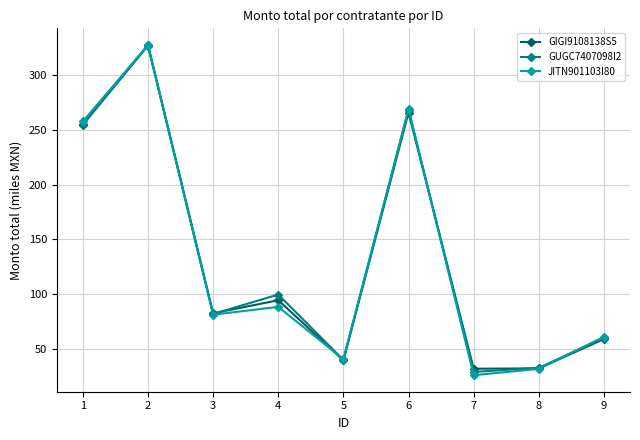

Between 3 and 9, which series saw the biggest shift?

GIGI9108138S5